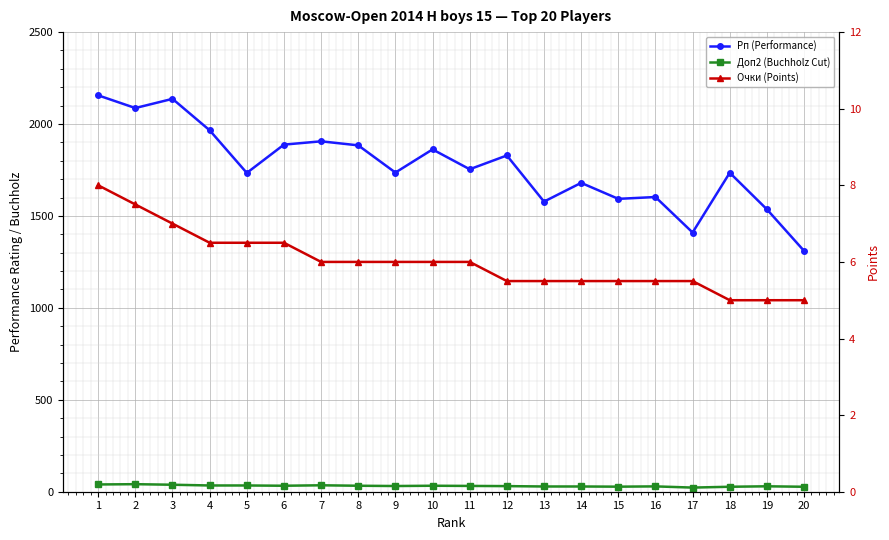

List the series in order of their peak value, lowest first.

Очки (Points), Доп2 (Buchholz Cut), Рп (Performance)